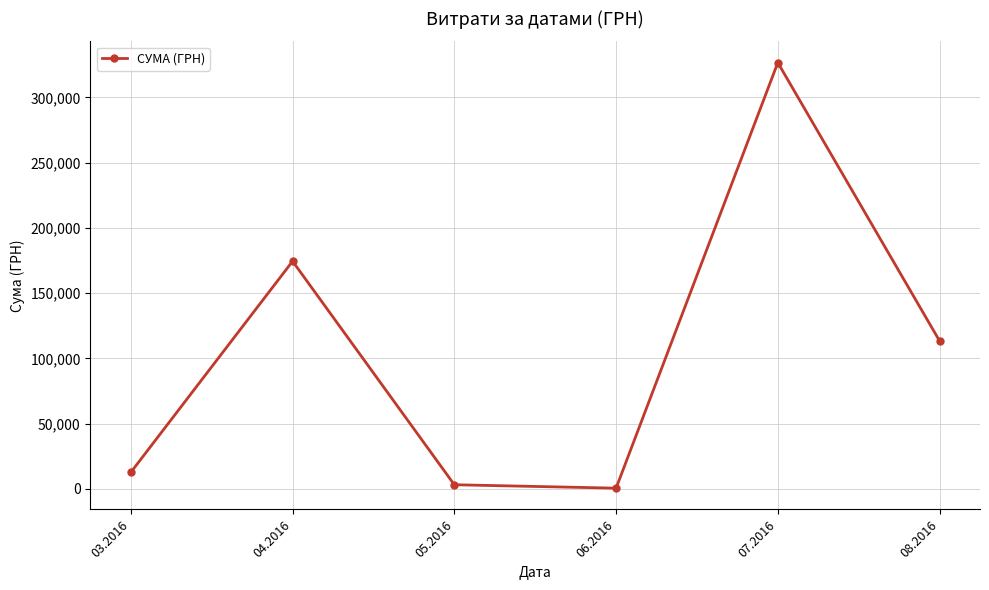

The value at 03.2016 is 12746.9. True or false?

True